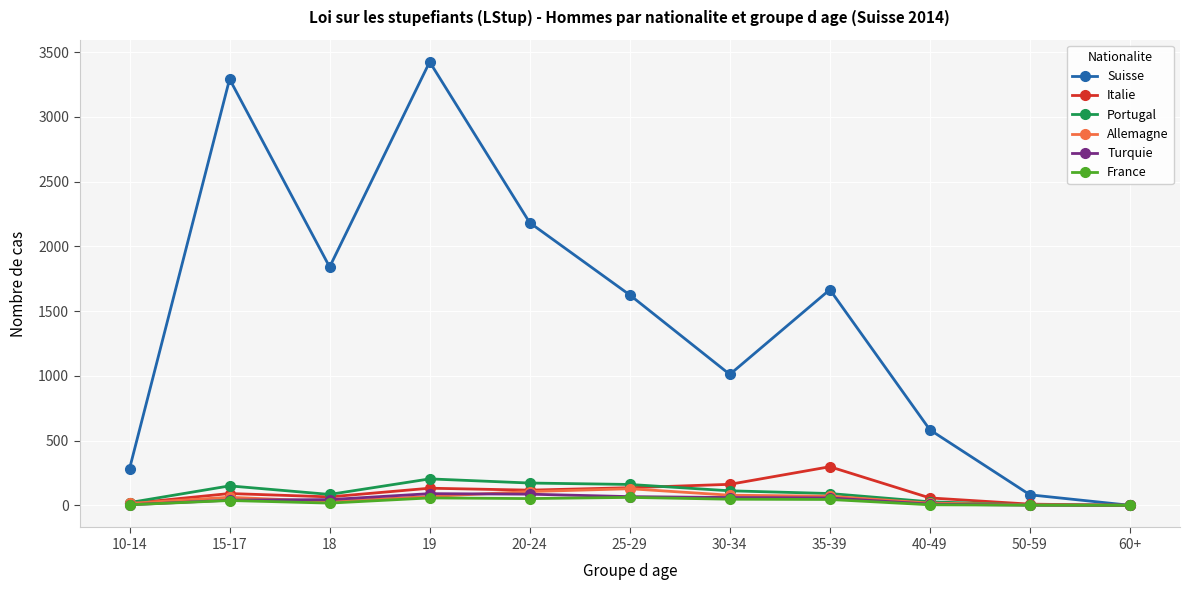

The value of Italie at 25-29 is 136. True or false?

True